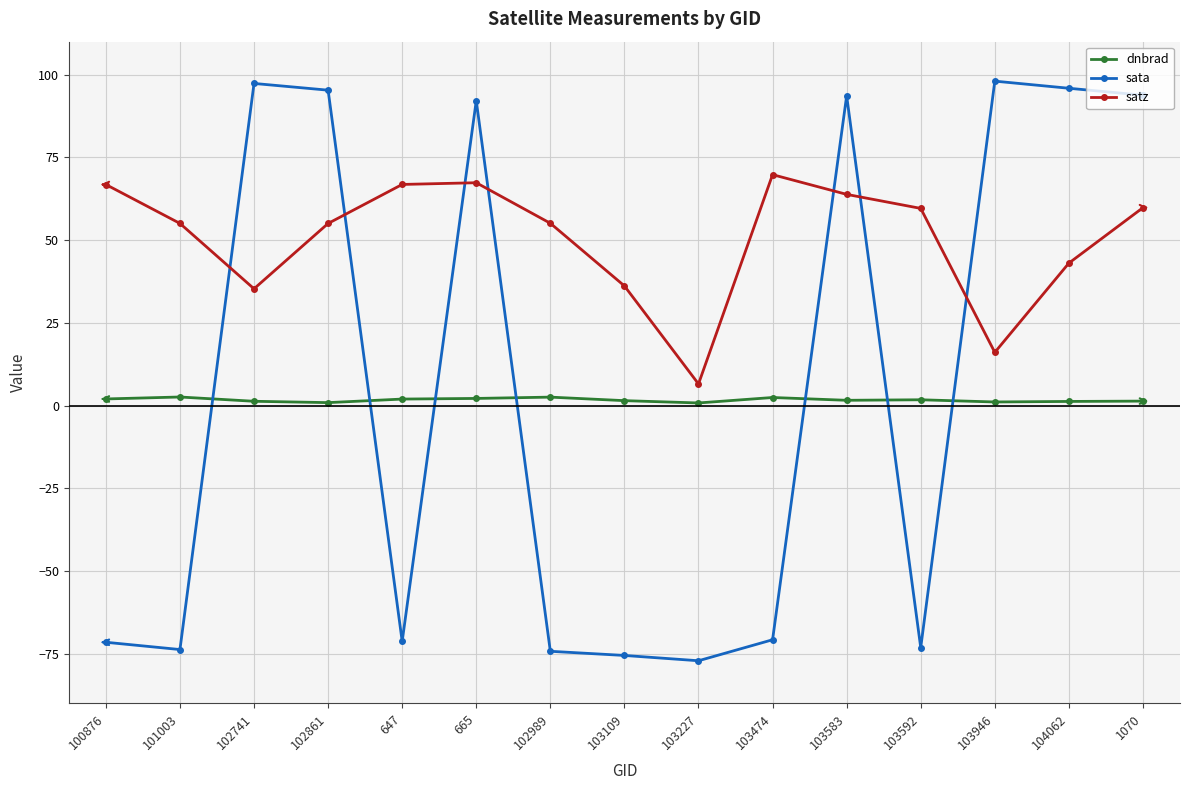

Does the chart display data point markers on the line(s)?

Yes